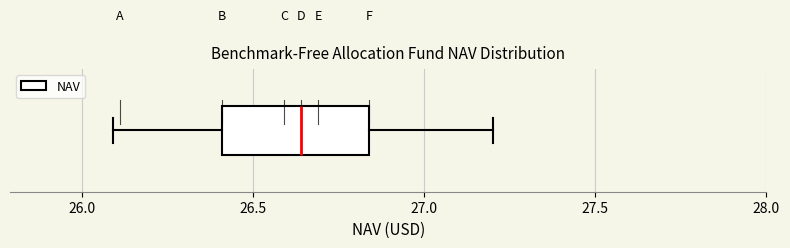

Transcribe this box plot: give where the median line is, the range the box spans, and where the two whiskers end, as read against the x-axis. The values are not printed on the chart, so give them approximately, as read against the axis.

median 26.65, box 26.40 to 26.85, whiskers 26.10 to 27.20